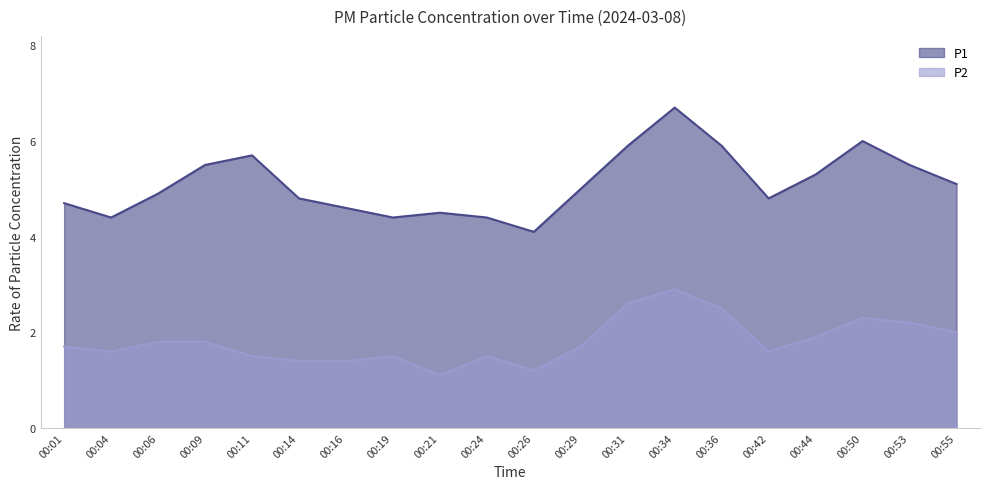

What is the maximum value for P1?

6.7